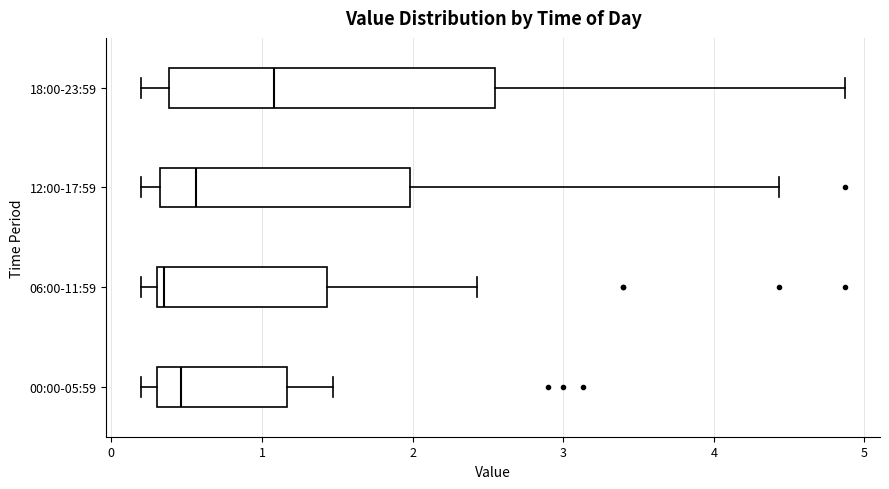

Where is the right edge of the box for 06:00-11:59 on the x-axis? The values are not printed on the chart, so give them approximately, as read against the axis.

1.4